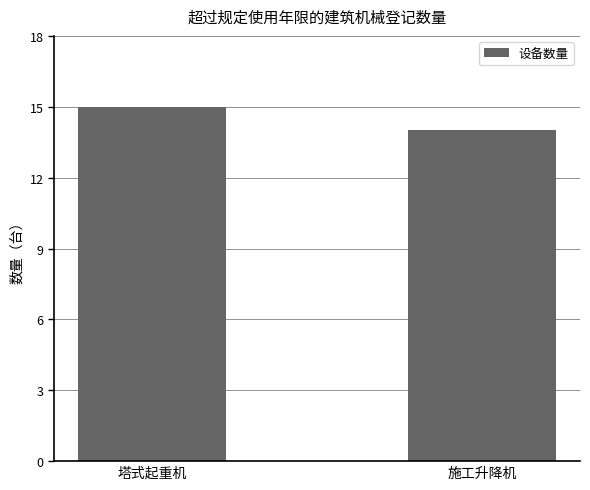

Read the value at 塔式起重机.

15